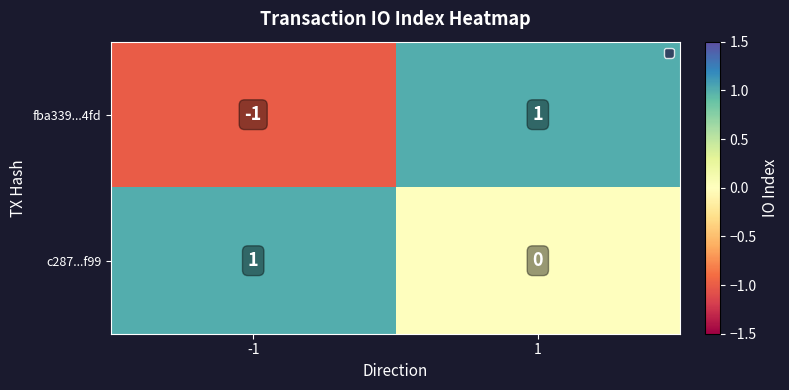

How many data points does each series have?

2